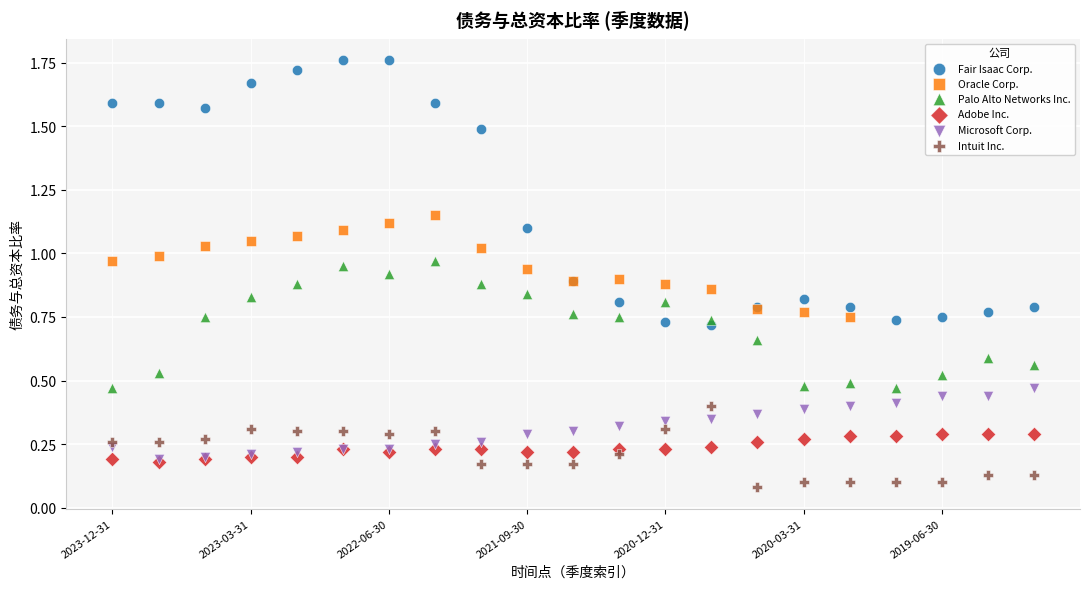

Which series reaches the minimum Y coordinate?

Intuit Inc.